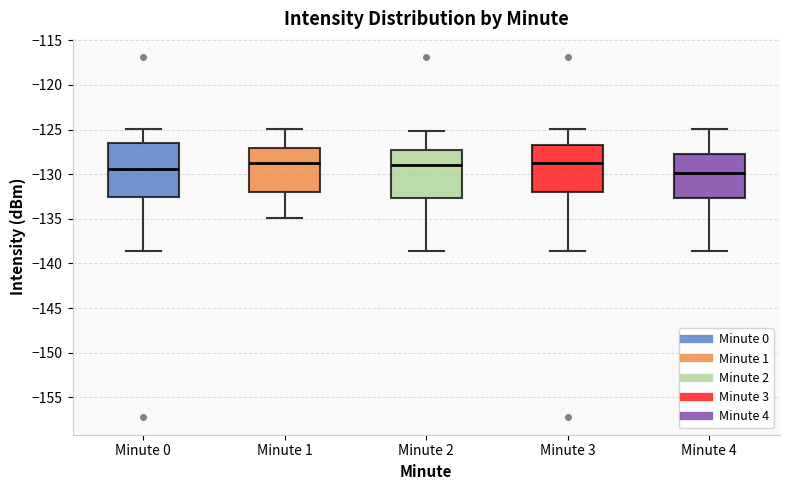

Comparing the boxes themselves (not the whiskers), which one is the tallest?

Minute 0